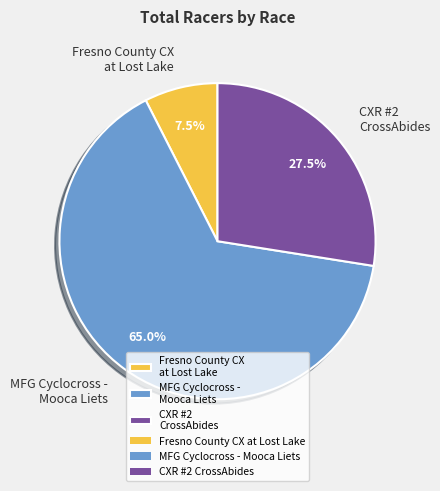

How many segments does this pie chart have?

3